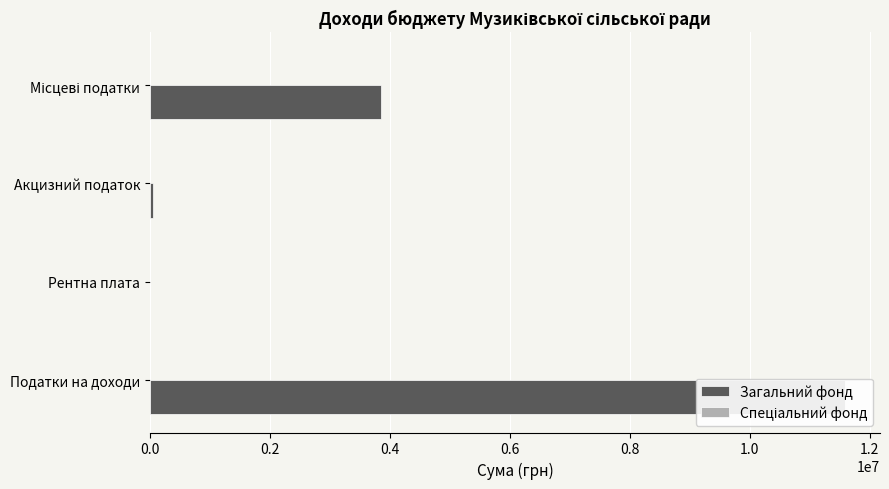

Does the chart contain any negative values?

No